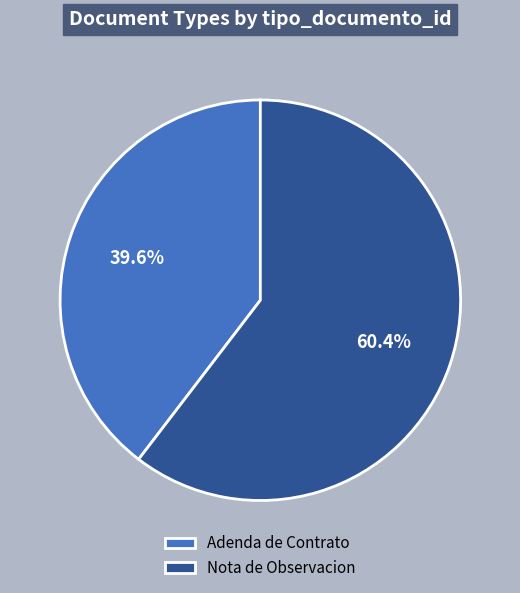

How many segments does this pie chart have?

2